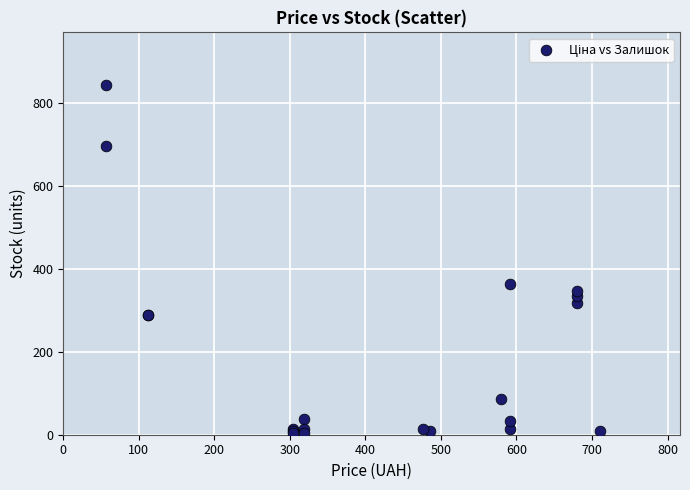

What Y value in the scatter plot is closest to 425?

365